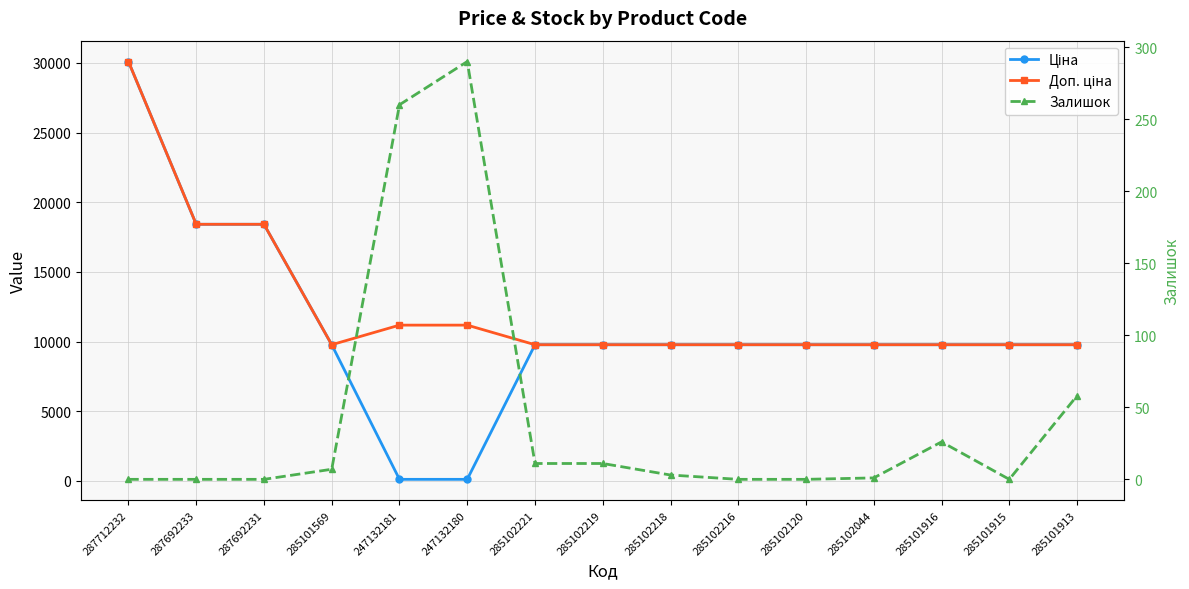

What is the value of the Ціна point at the 13th from the left?

9775.5